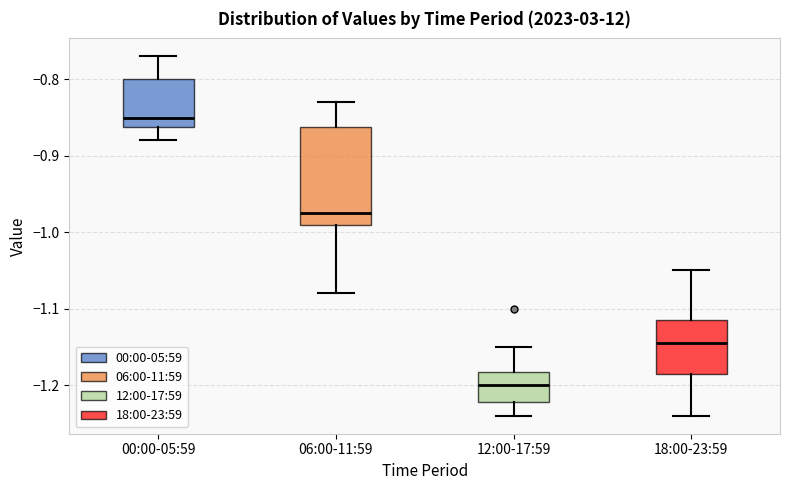

Where does the upper whisker of the box for 12:00-17:59 end on the y-axis? The values are not printed on the chart, so give them approximately, as read against the axis.

-1.15